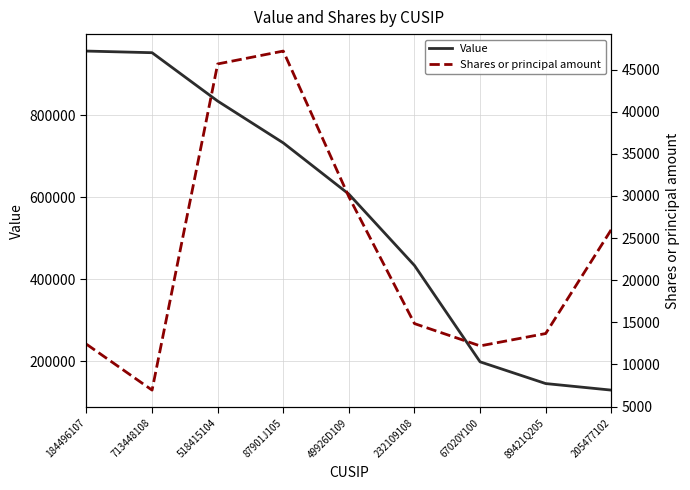

At which label does Value reach its minimum?

205477102